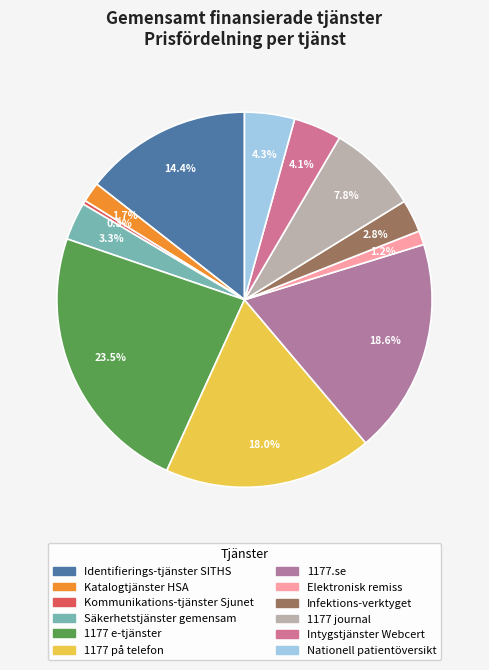

Which category has the smallest portion of the pie?

Kommunikations-tjänster Sjunet